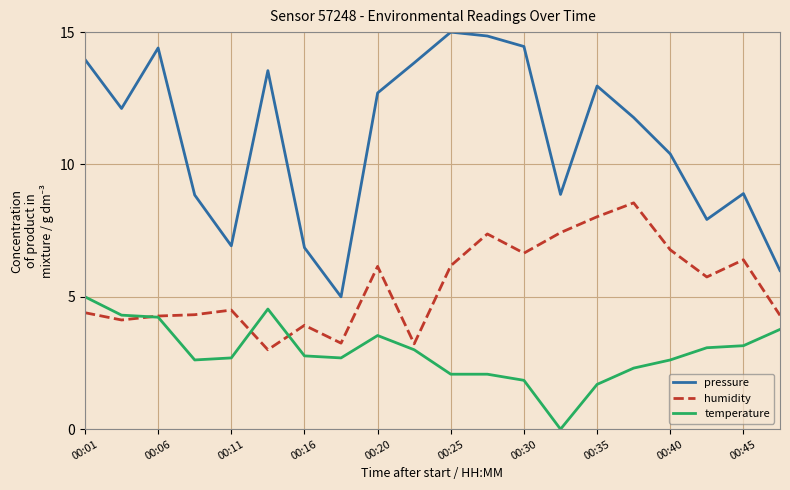

Rank the series by their maximum value, from highest to lowest.

pressure, humidity, temperature